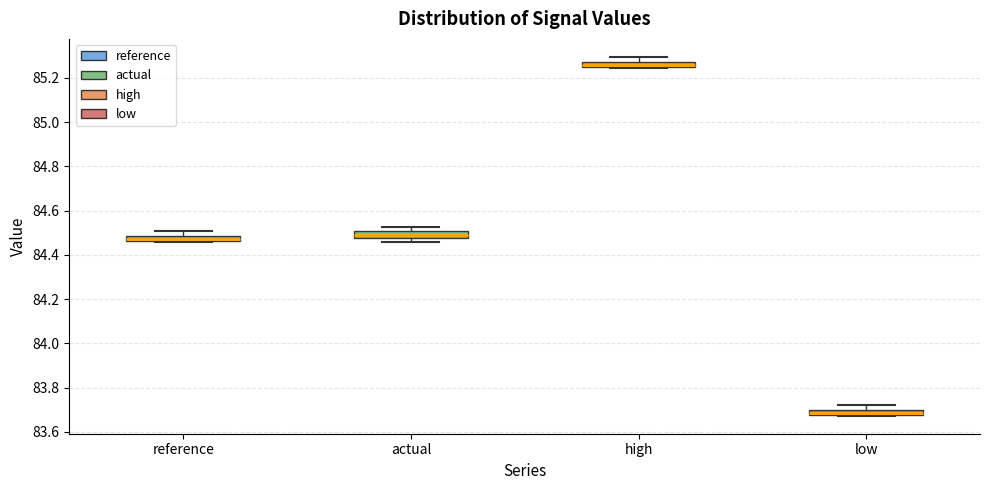

Where does the upper whisker of the box for high end on the y-axis? The values are not printed on the chart, so give them approximately, as read against the axis.

85.30